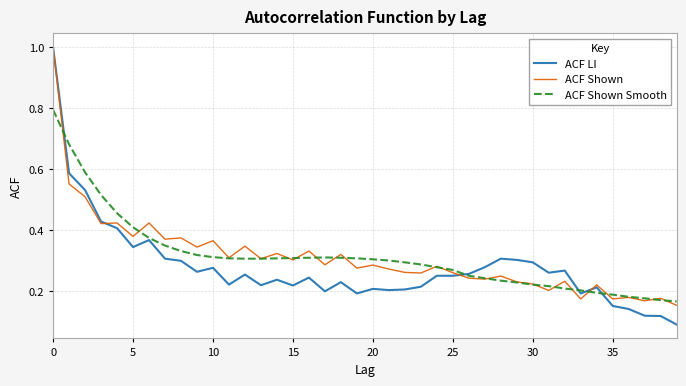

Which series has the widest spread of values?

ACF LI